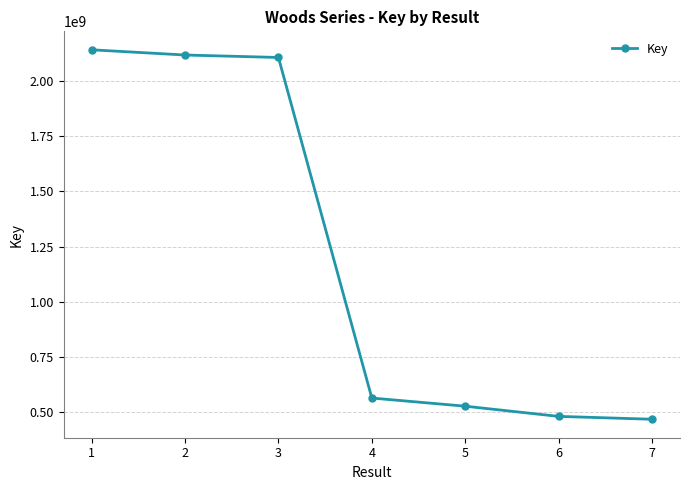

What is the value of the 6th point from the left?

481275188